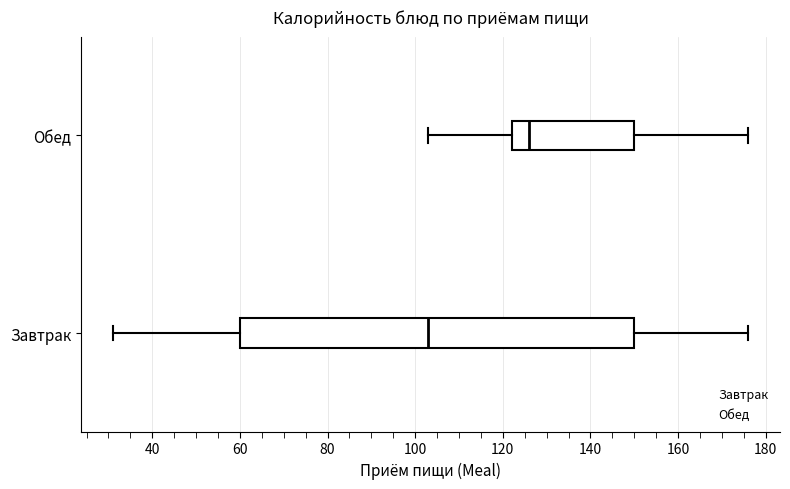

Which box is the widest, from its left edge to its right edge?

Завтрак